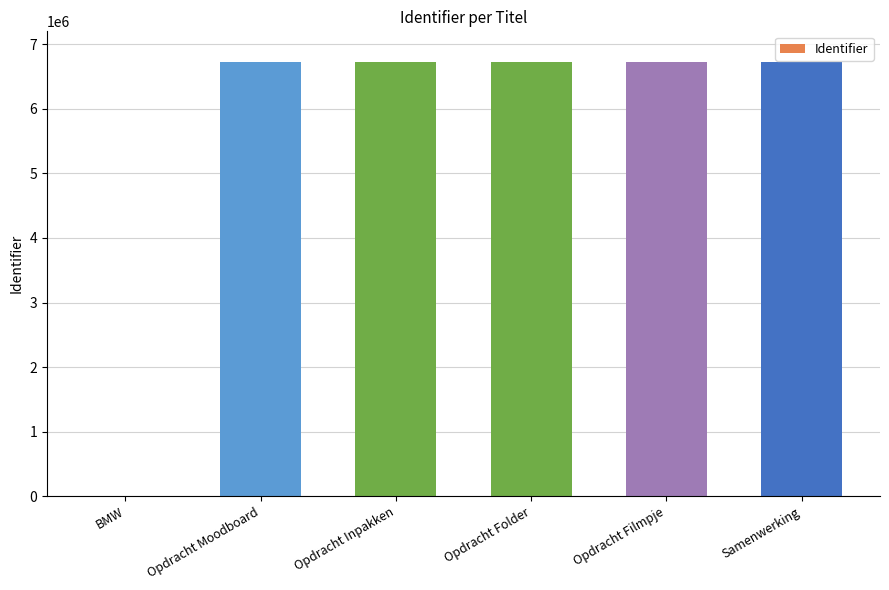

The value at Opdracht Moodboard is 6731513. True or false?

True